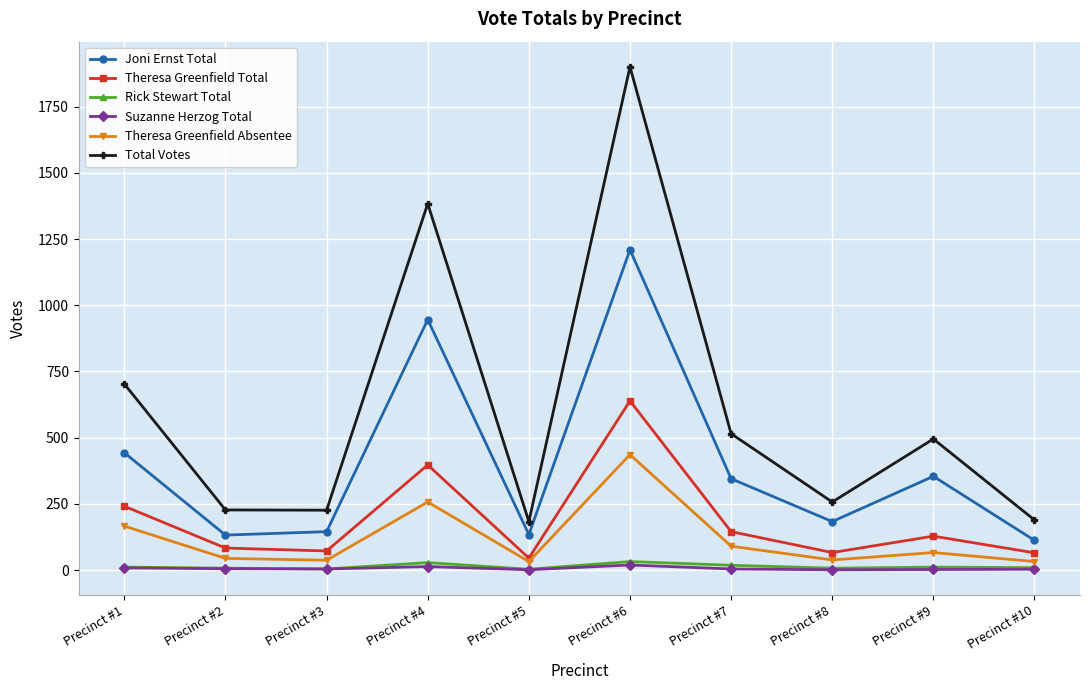

At which category is the sum across all series the highest?

Precinct #6